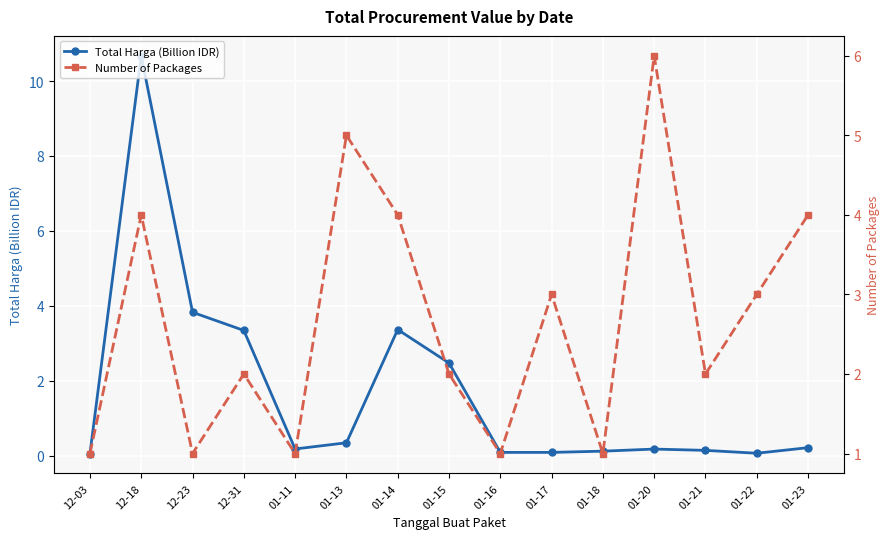

What are all the series names shown in the legend?

Total Harga (Billion IDR), Number of Packages